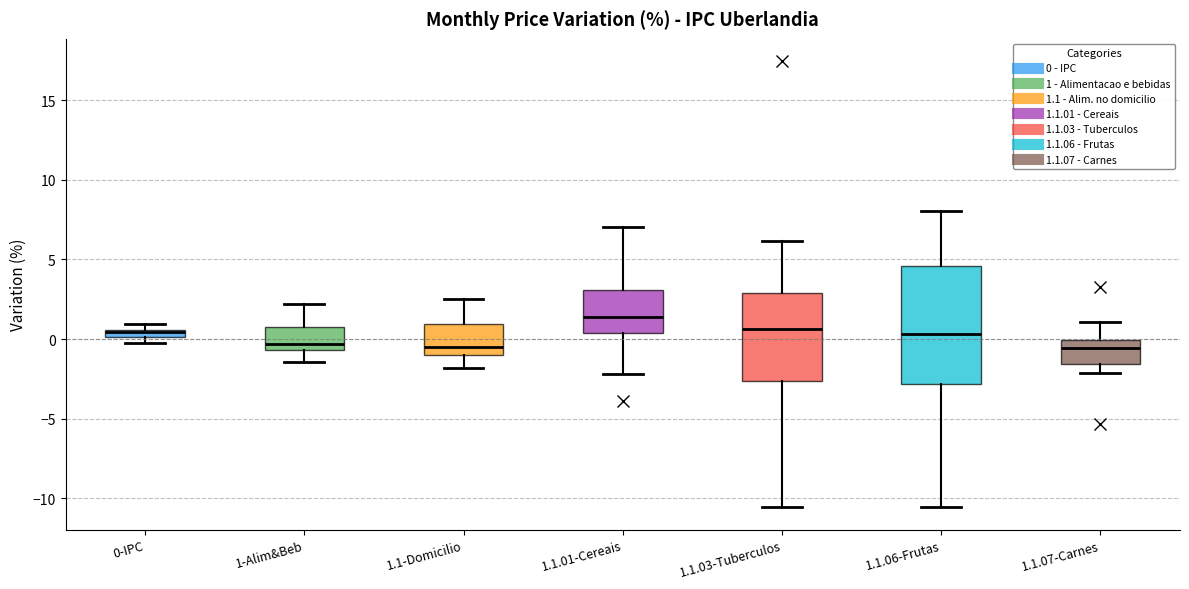

Which box is the tallest, from its lower edge to its upper edge?

1.1.06-Frutas